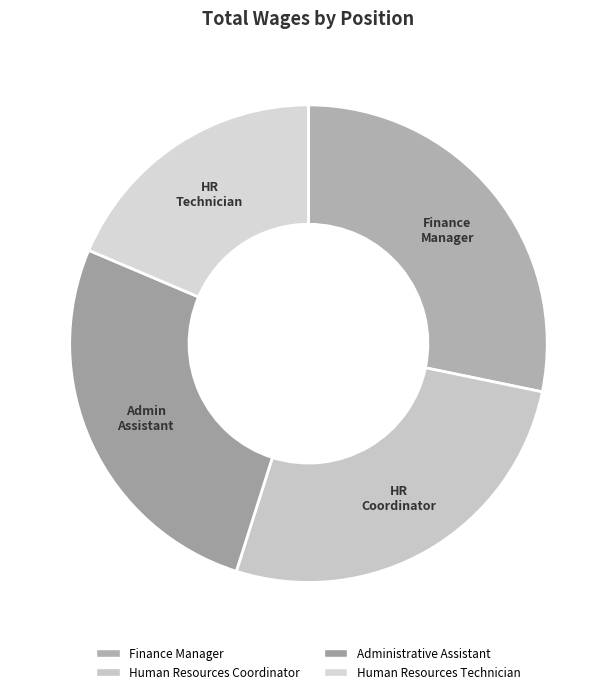

Count the number of slices in the pie.

4